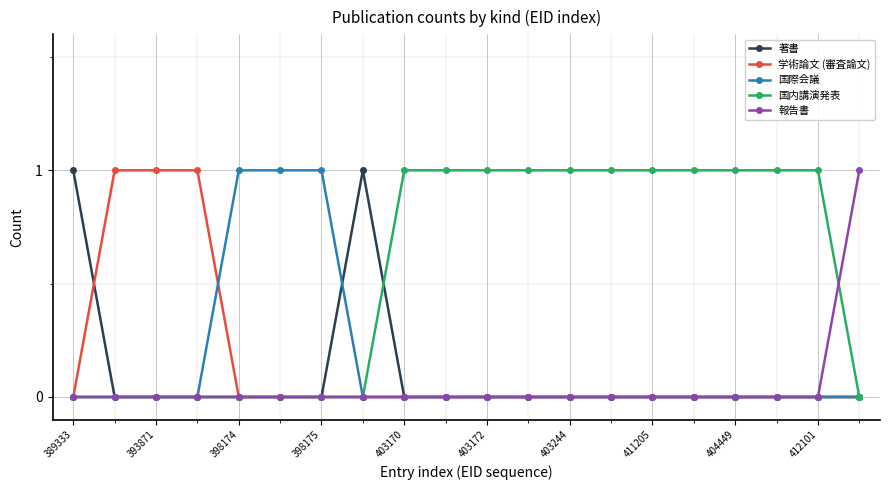

The 国内講演発表 series shows 1 at 398175. True or false?

False